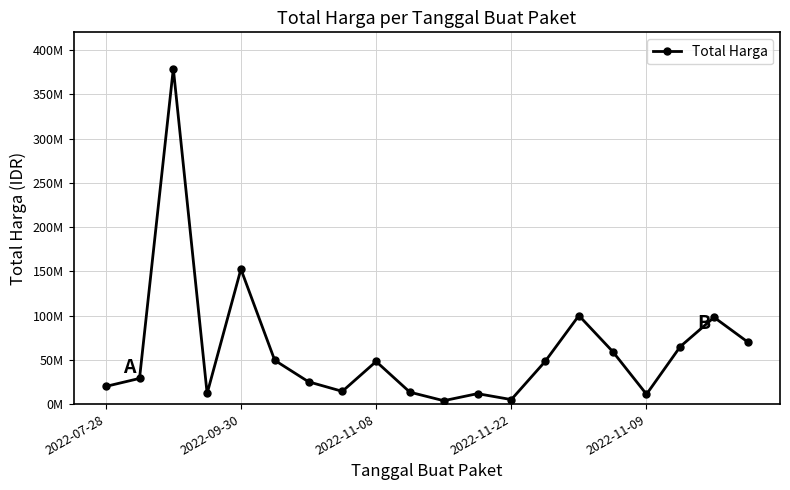

Is this an area chart (filled region under the line)?

No